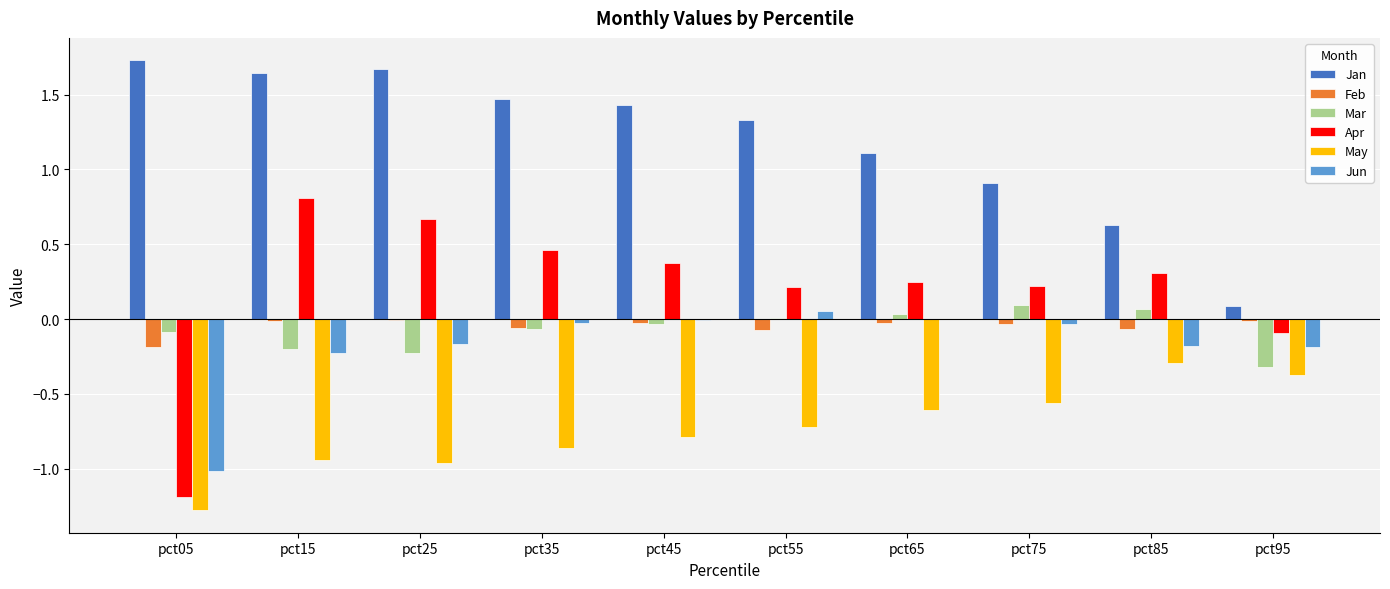

What is the greatest value displayed?

1.7